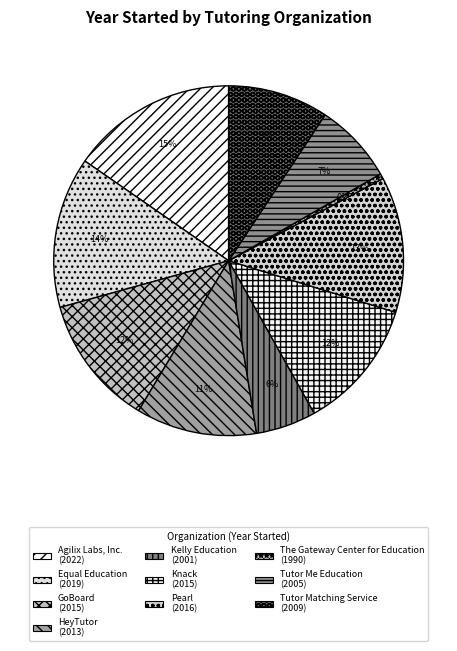

What is the change in value from HeyTutor to Knack?

+2